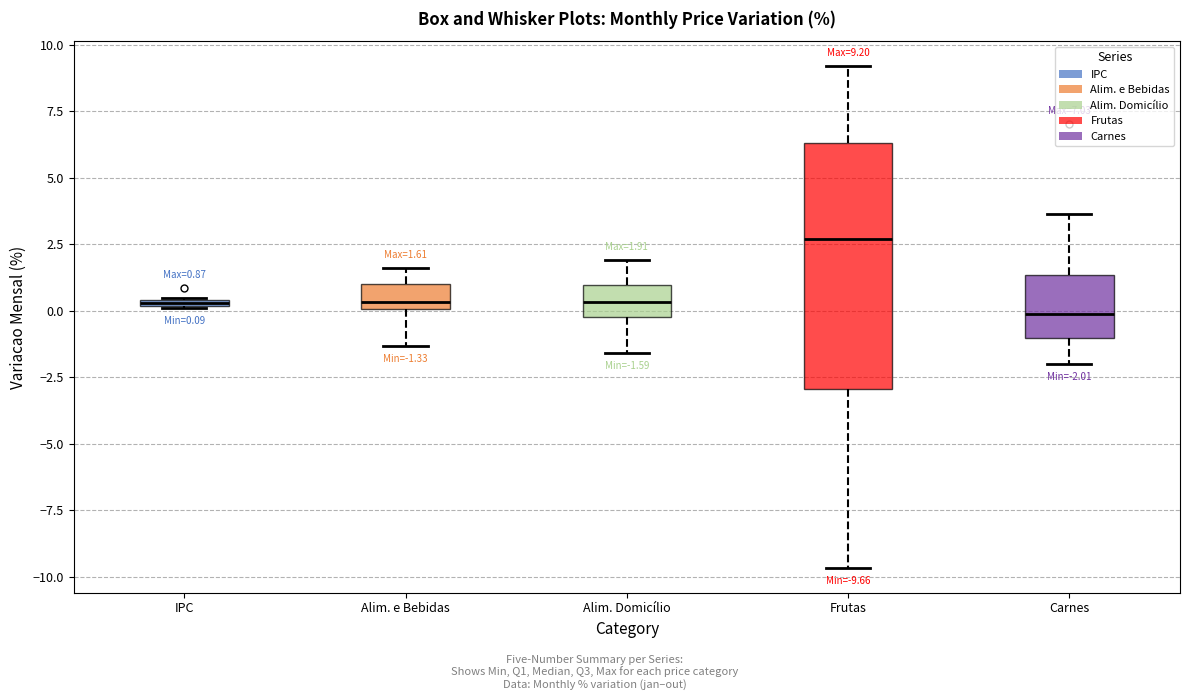

Which box's median line is the highest?

Frutas